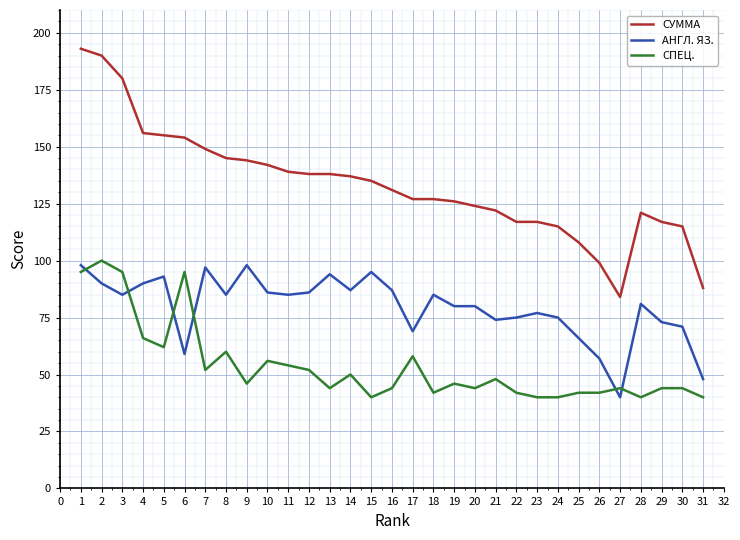

Which series has the largest range (max minus min)?

СУММА